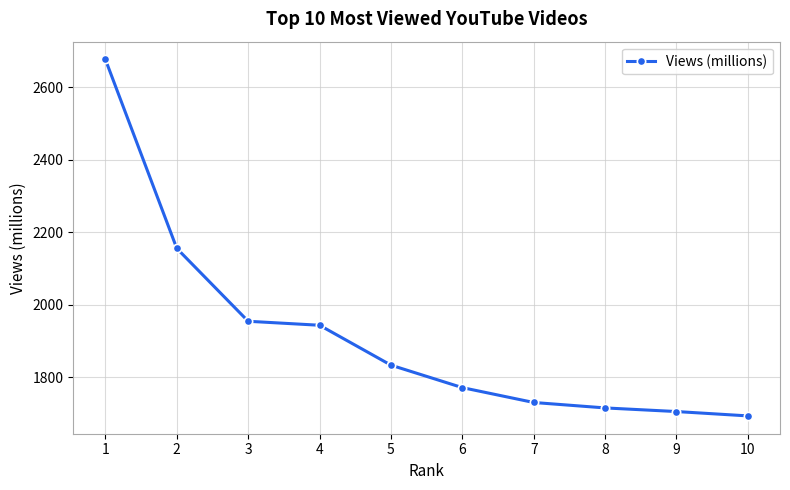

What is the value of the 7th point from the left?

1730